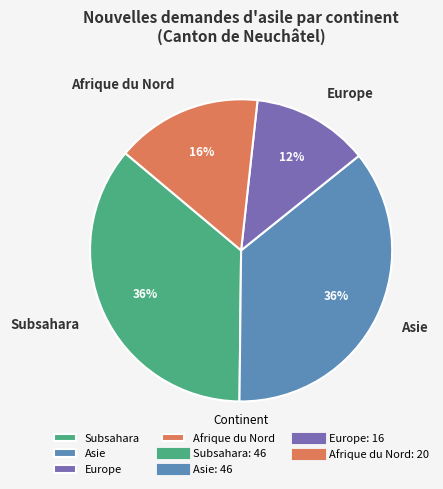

To the nearest percent, what is the difference between the largest and smallest slice percentages?

23%